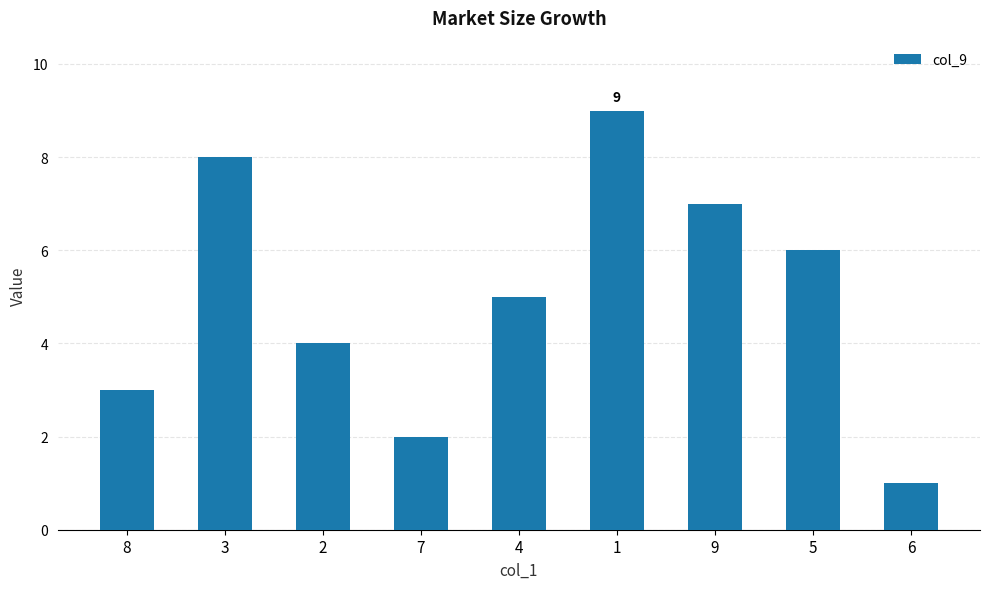

What is the ratio of the value at 4 to the value at 7?

2.5